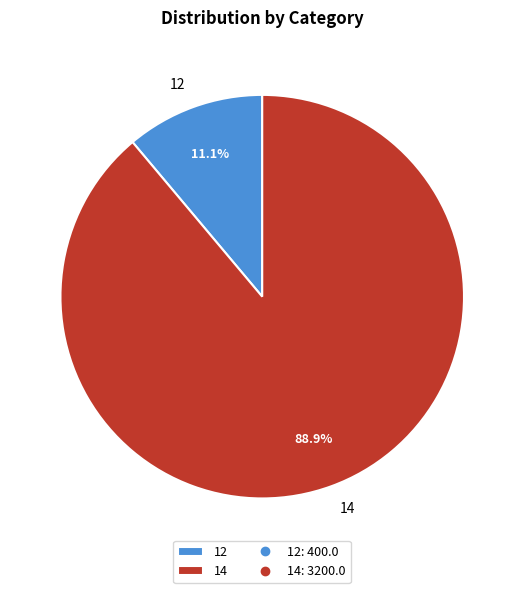

What is the largest slice in the pie chart?

14